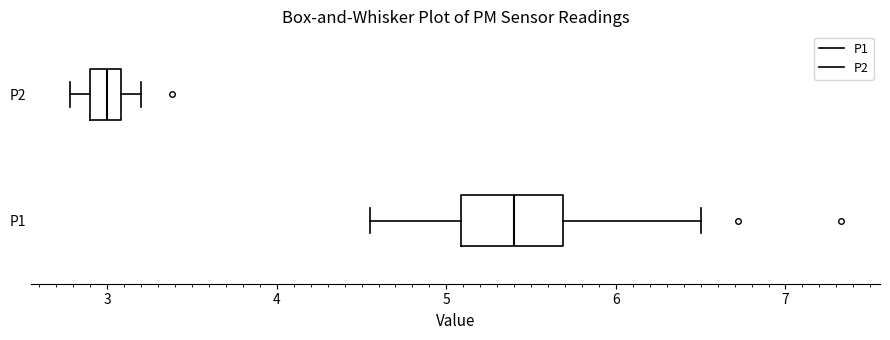

Which box's median line is the furthest to the right?

P1